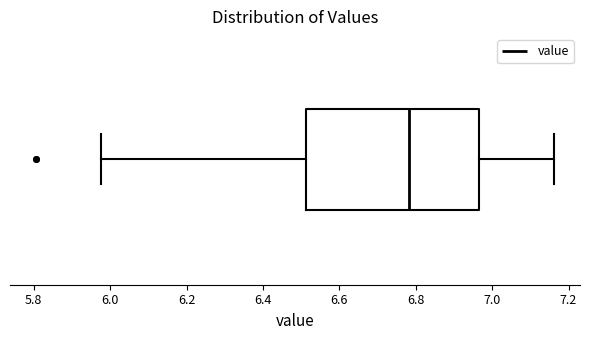

Read this box plot against the x-axis: the position of the median line, the range covered by the box, and the ends of both whiskers. The values are not printed on the chart, so give them approximately, as read against the axis.

median 6.78, box 6.52 to 6.96, whiskers 5.98 to 7.16